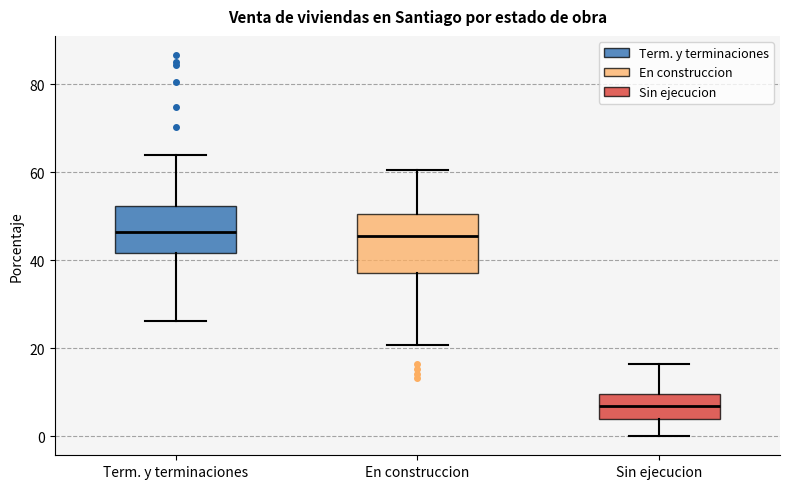

Reading left to right, read every box against the y-axis: the position of its median line, the range the box covers, and the ends of its whiskers. The values are not printed on the chart, so give them approximately, as read against the axis.

Term. y terminaciones: median 46, box 42 to 52, whiskers 26 to 64
En construccion: median 46, box 38 to 50, whiskers 20 to 60
Sin ejecucion: median 6, box 4 to 10, whiskers 0 to 16